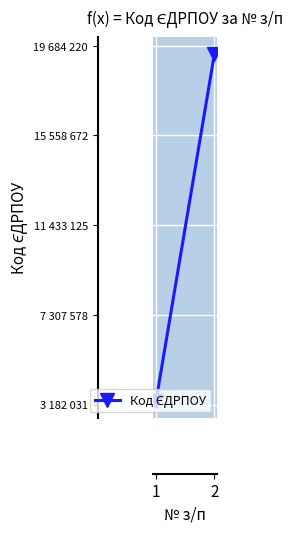

Between 1 and 2, which is larger?

2